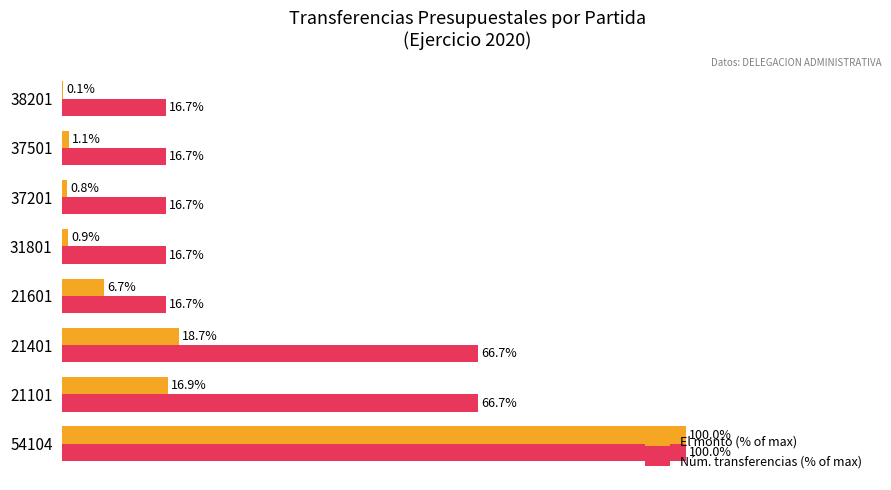

Between 21601 and 37201, which series saw the biggest shift?

El monto (% of max)